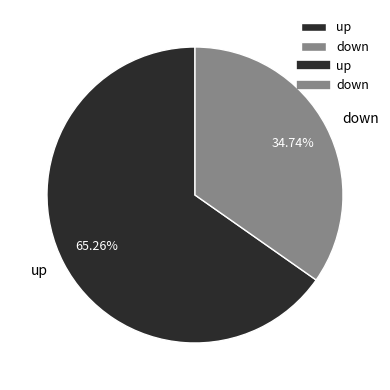

To the nearest percent, what percentage of the pie is down?

35%